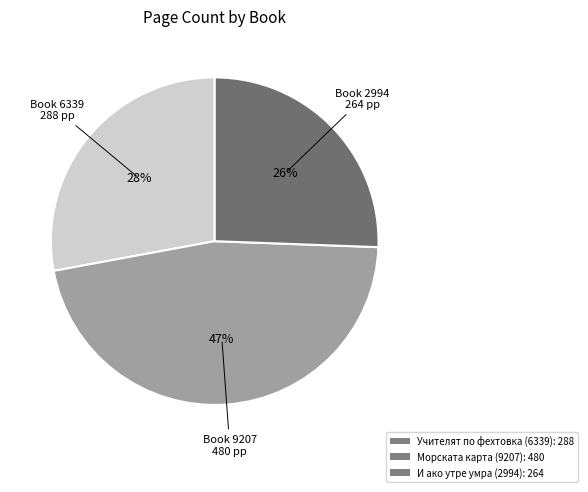

The Морската карта (9207) slice represents 35% of the pie. True or false?

False